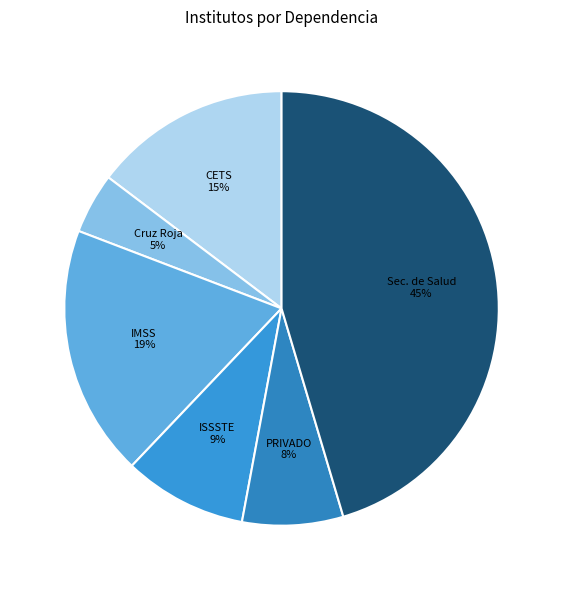

Which slice is the smallest?

Cruz Roja